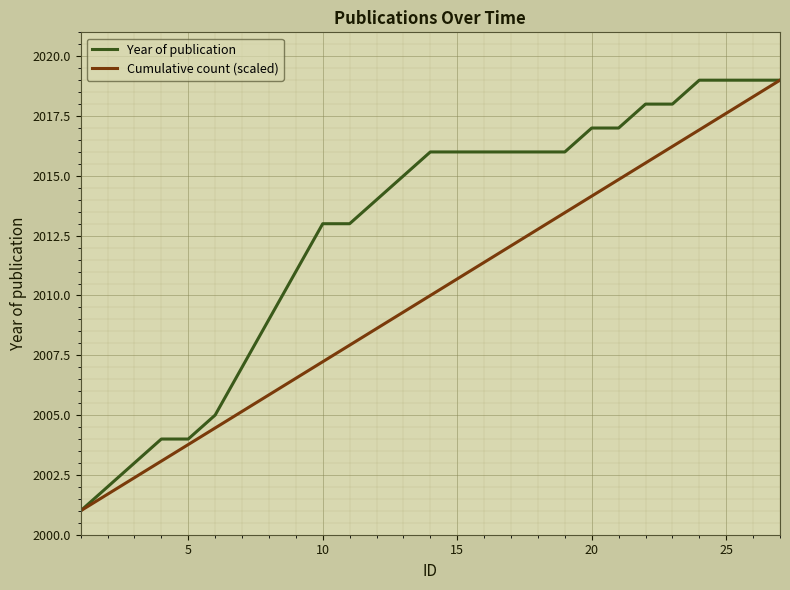

List the series in order of their overall mean, lowest first.

Cumulative count (scaled), Year of publication